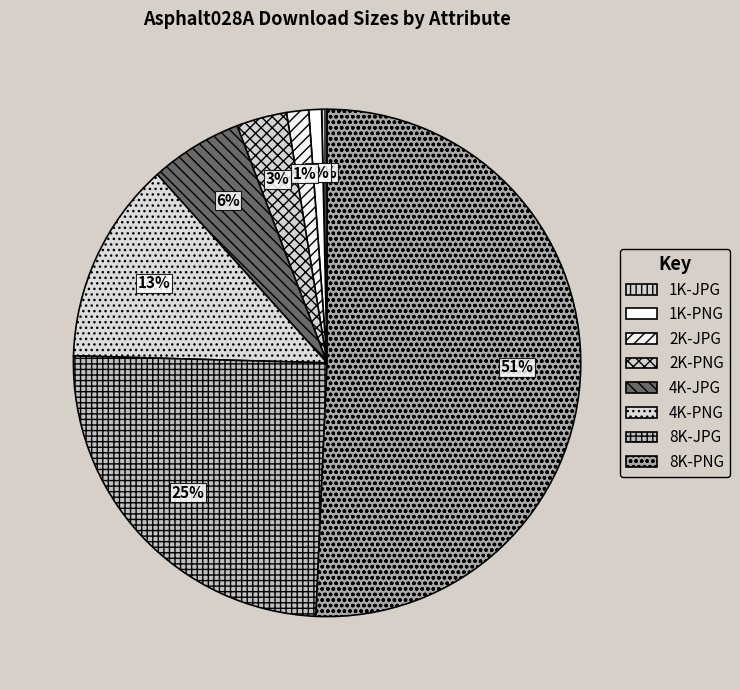

Rank the categories by value from lowest to highest.

1K-JPG, 1K-PNG, 2K-JPG, 2K-PNG, 4K-JPG, 4K-PNG, 8K-JPG, 8K-PNG